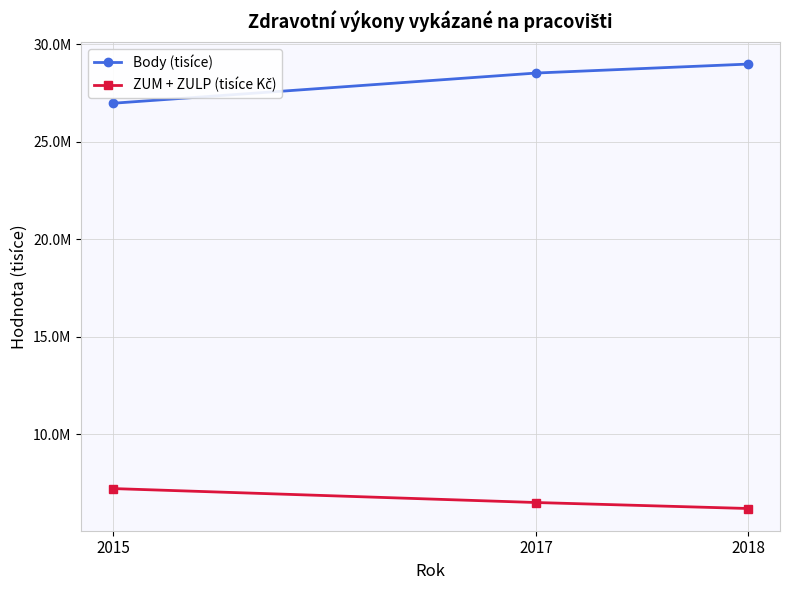

Is this an area chart (filled region under the line)?

No